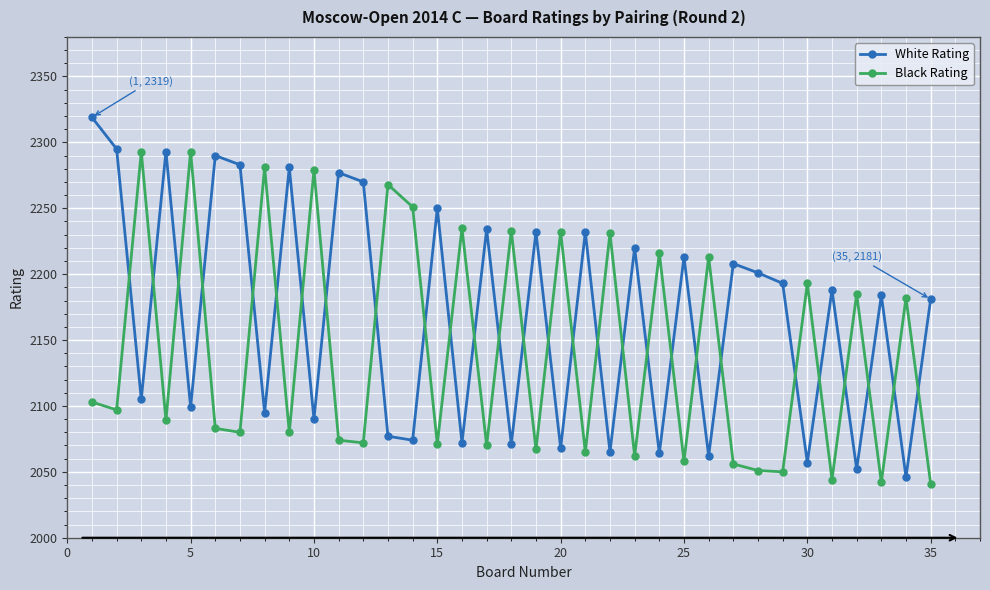

What is the average value of the White Rating series?

2170